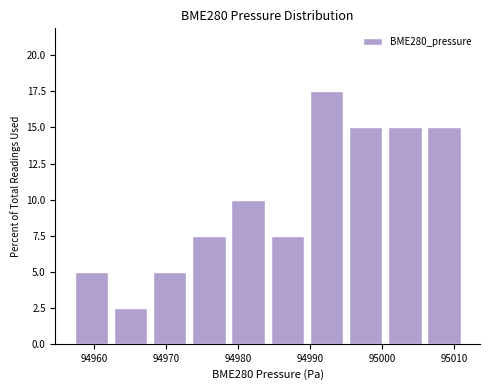

Over which range of the x-axis is the bar tallest?

94990 to 94995